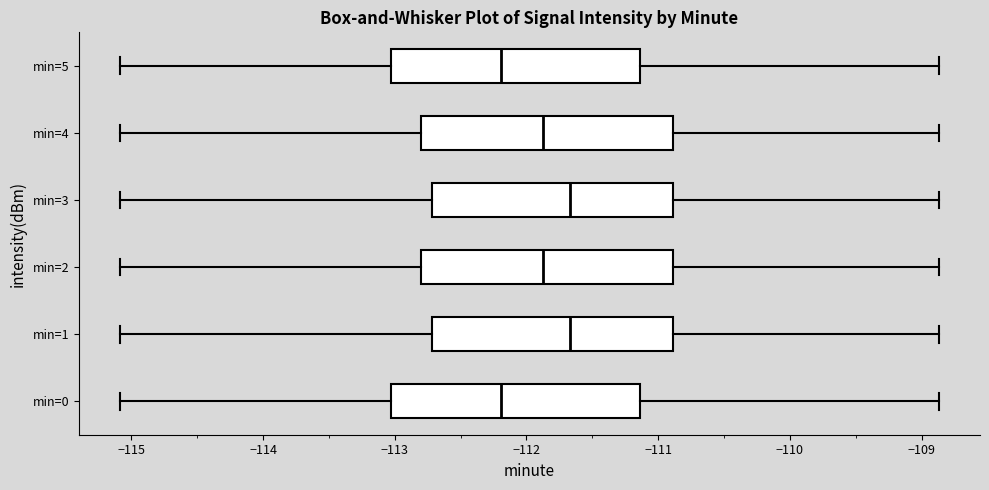

Reading bottom to top, read every box against the x-axis: the position of its median line, the range the box covers, and the ends of its whiskers. The values are not printed on the chart, so give them approximately, as read against the axis.

min=0: median -112.2, box -113.0 to -111.1, whiskers -115.1 to -108.9
min=1: median -111.7, box -112.7 to -110.9, whiskers -115.1 to -108.9
min=2: median -111.9, box -112.8 to -110.9, whiskers -115.1 to -108.9
min=3: median -111.7, box -112.7 to -110.9, whiskers -115.1 to -108.9
min=4: median -111.9, box -112.8 to -110.9, whiskers -115.1 to -108.9
min=5: median -112.2, box -113.0 to -111.1, whiskers -115.1 to -108.9